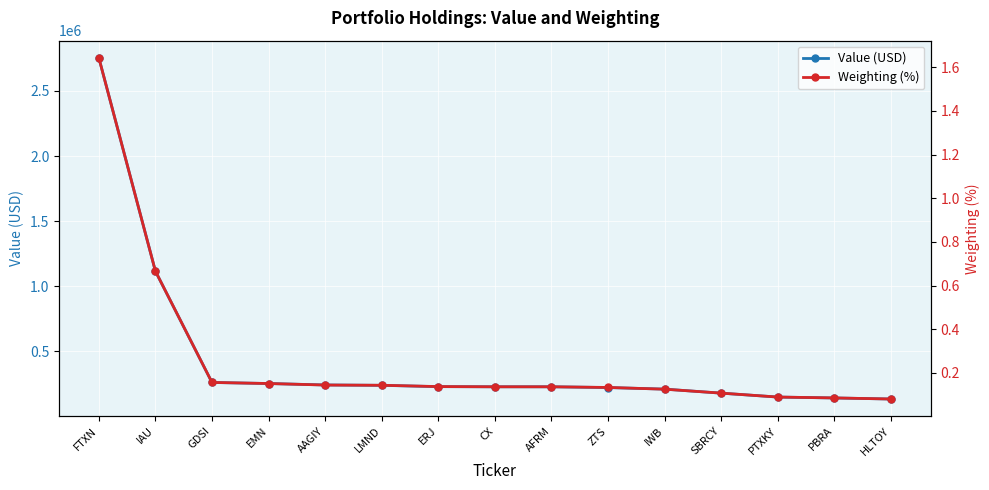

At IWB, list the series in order from smallest to largest.

Weighting (%), Value (USD)